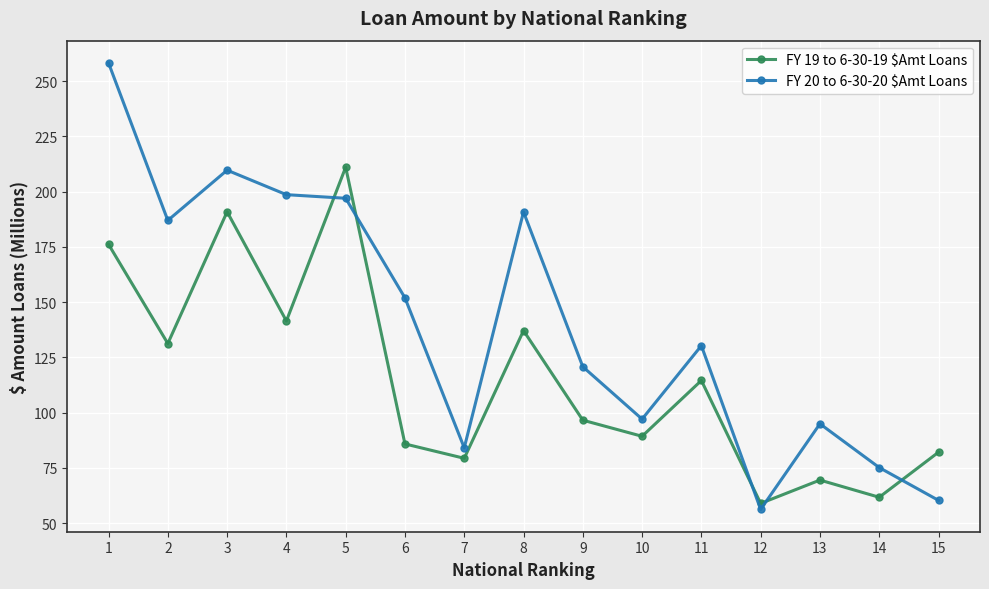

Reading left to right, extract all data points from this chart.

FY 19 to 6-30-19 $Amt Loans: 1=176.1	2=131.3	3=190.9	4=141.5	5=211.0	6=85.8	7=79.3	8=137.1	9=96.6	10=89.3	11=114.5	12=58.9	13=69.5	14=61.7	15=82.1
FY 20 to 6-30-20 $Amt Loans: 1=258.2	2=187.0	3=209.7	4=198.6	5=197.0	6=151.9	7=84.1	8=190.8	9=120.8	10=97.1	11=130.3	12=56.2	13=94.9	14=75.2	15=60.3